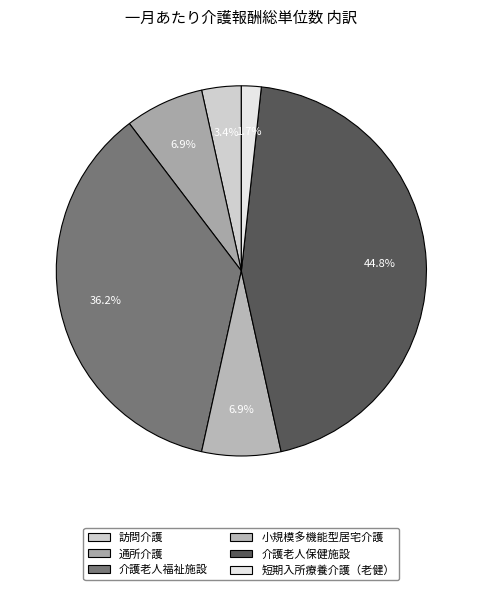

Which category has the biggest portion of the pie?

介護老人保健施設